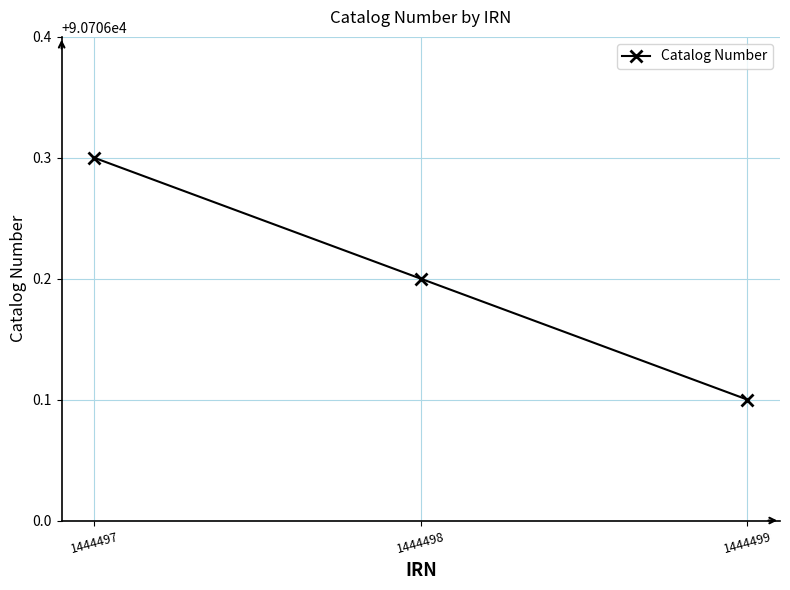

Where is the data nearest to the value 90706?

1444499